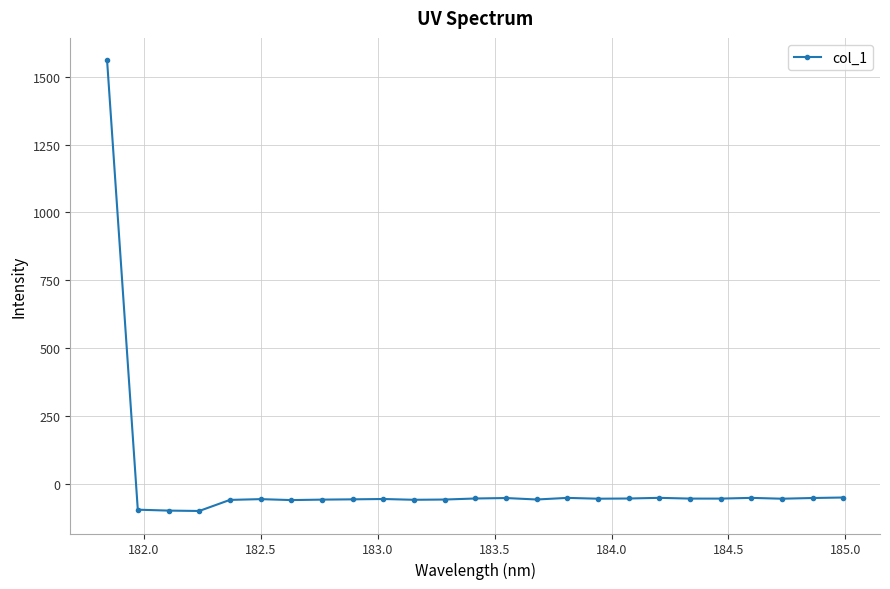

How many lines are shown in the chart?

1